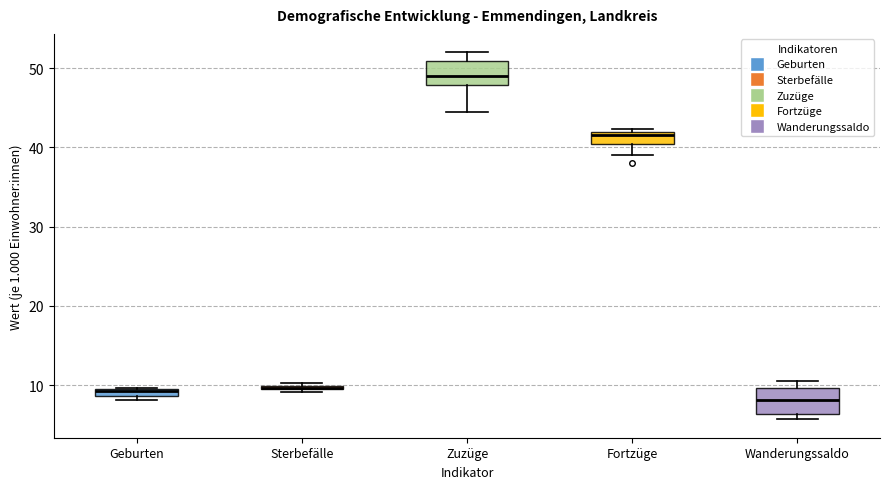

Where is the upper edge of the box for Zuzüge on the y-axis? The values are not printed on the chart, so give them approximately, as read against the axis.

51